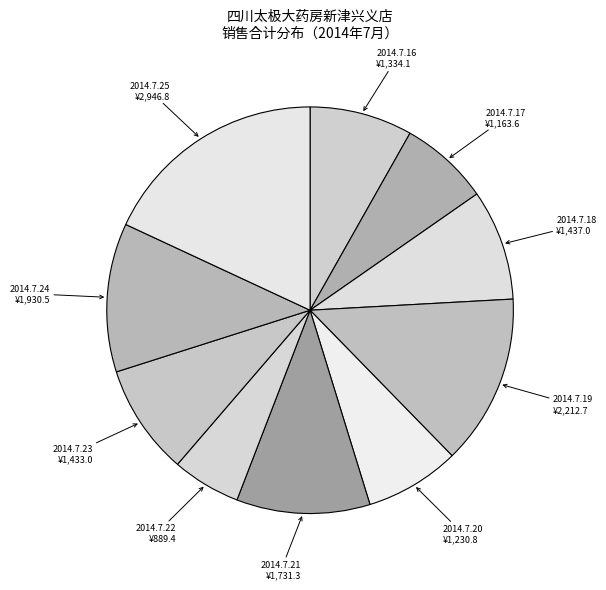

How many segments does this pie chart have?

10